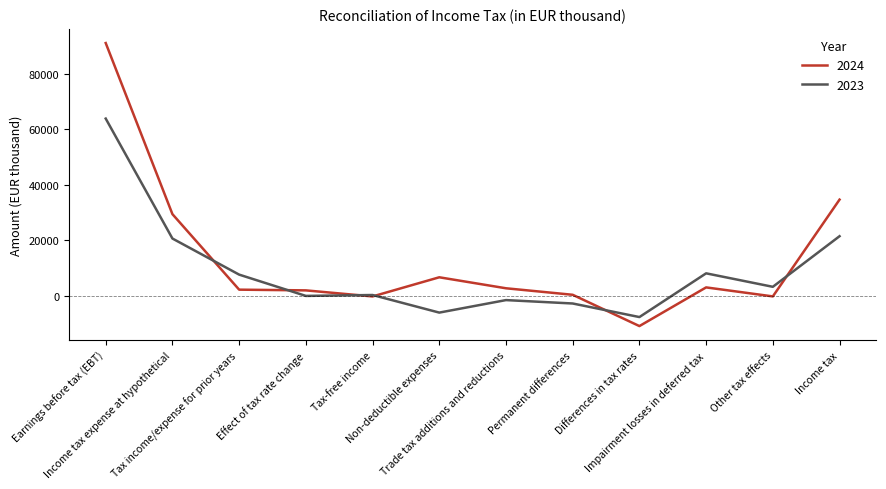

List the series in order of their peak value, lowest first.

2023, 2024